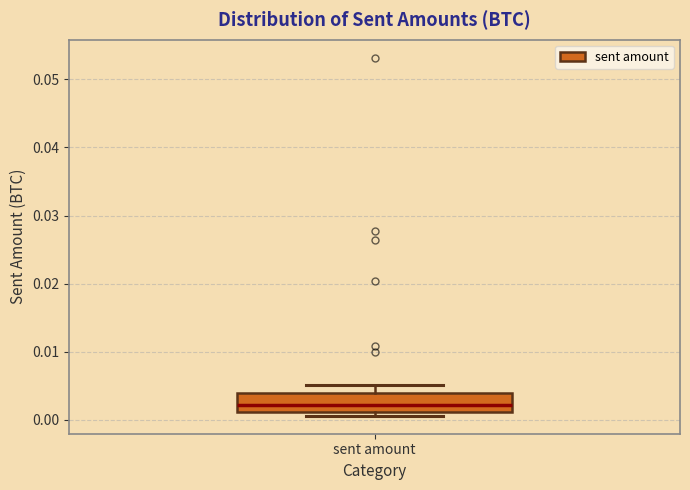

Read this box plot against the y-axis: the position of the median line, the range covered by the box, and the ends of both whiskers. The values are not printed on the chart, so give them approximately, as read against the axis.

median 0.002, box 0.001 to 0.004, whiskers 0.001 (just below the box's lower edge) to 0.005